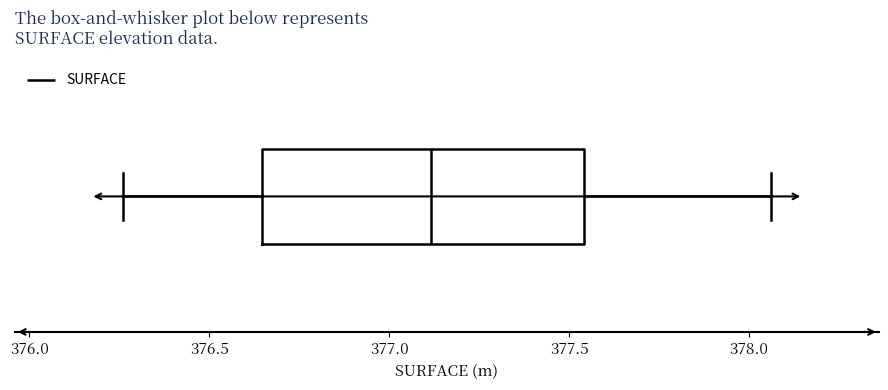

Transcribe this box plot: give where the median line is, the range the box spans, and where the two whiskers end, as read against the x-axis. The values are not printed on the chart, so give them approximately, as read against the axis.

median 377.10, box 376.65 to 377.55, whiskers 376.25 to 378.05